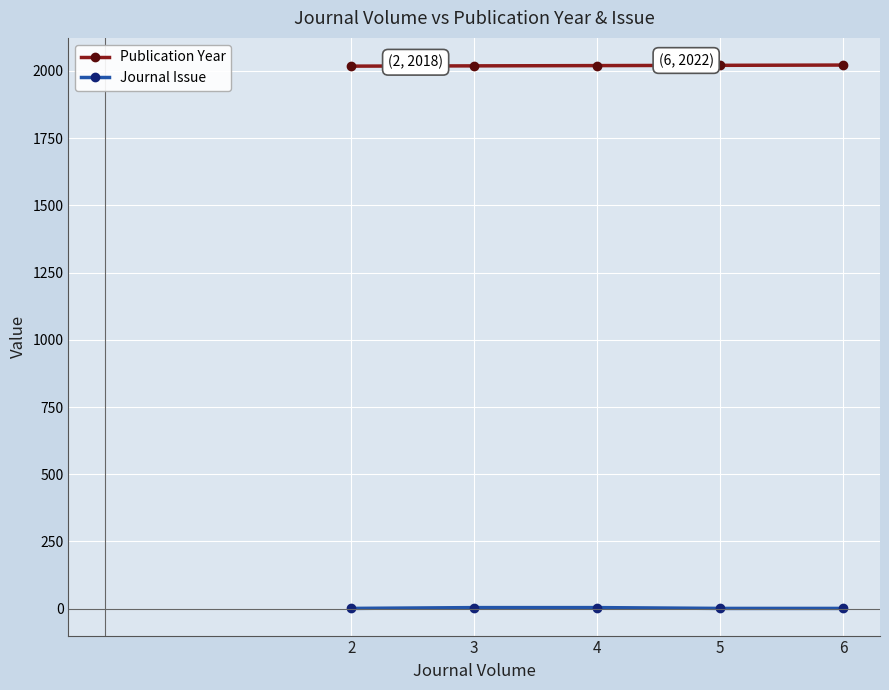

True or false: Publication Year and Journal Issue intersect in this chart.

False